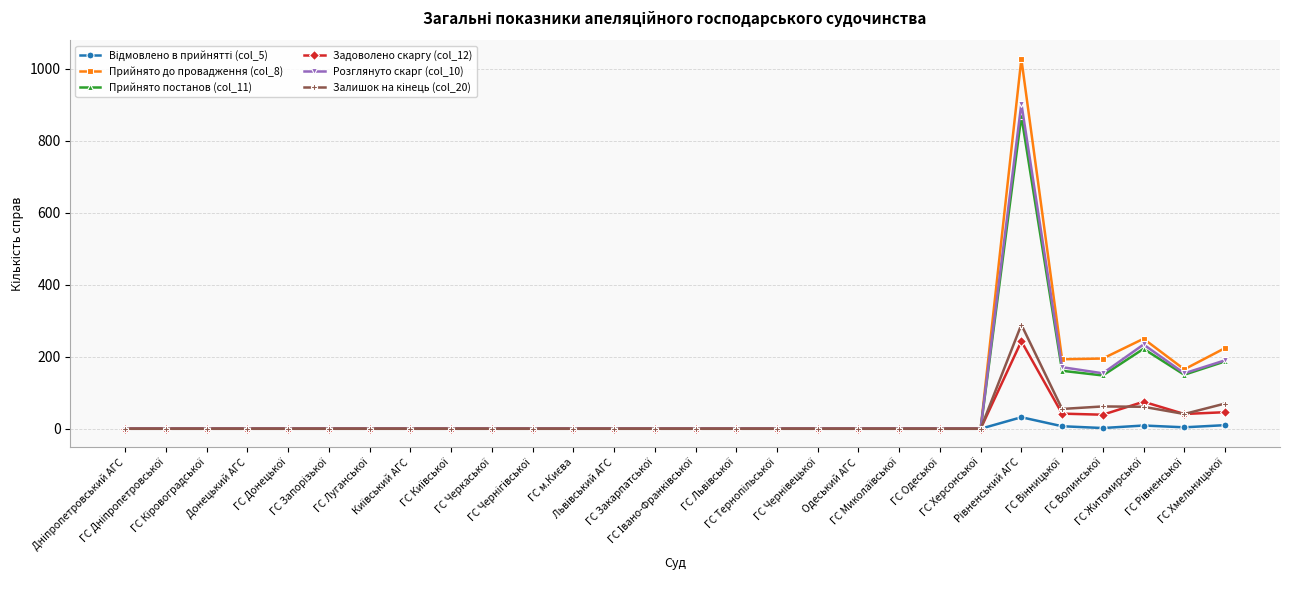

Count the number of categories in the chart.

28